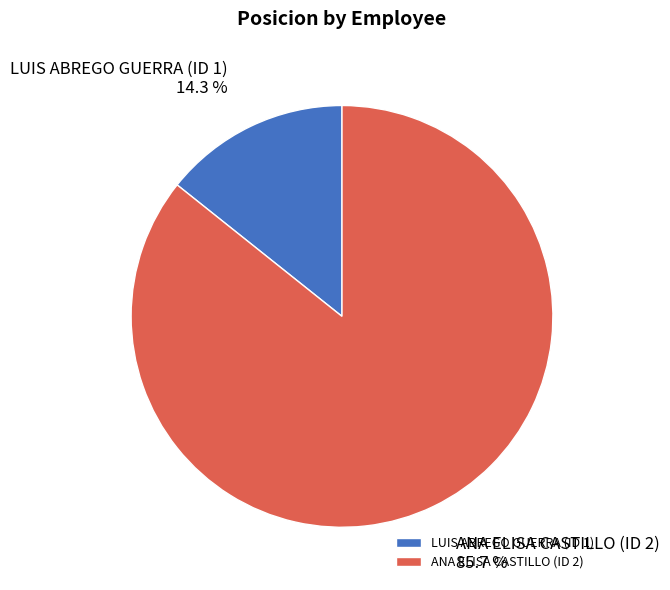

What is the smallest slice in the pie chart?

LUIS ABREGO GUERRA (ID 1)